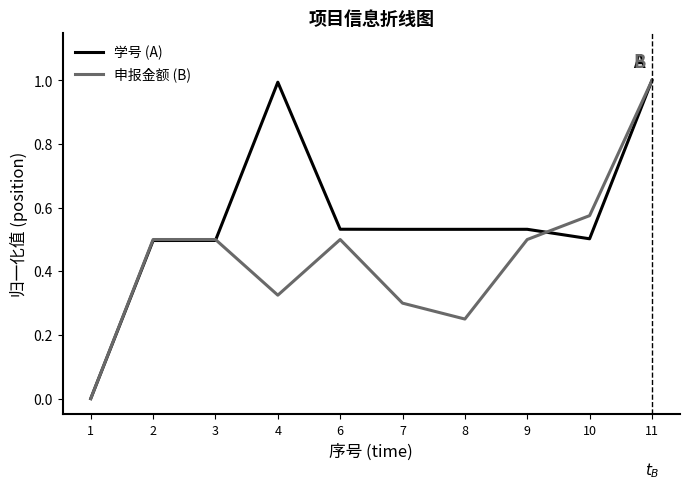

What value does the 申报金额 (B) series have at 11?

1.0